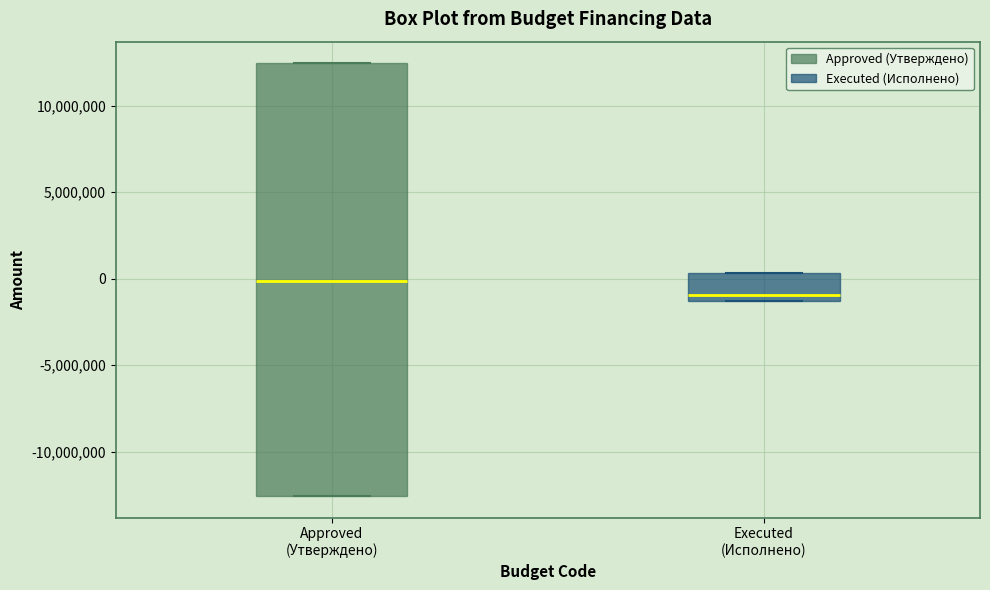

Which box's median line is the lowest?

Executed (Исполнено)